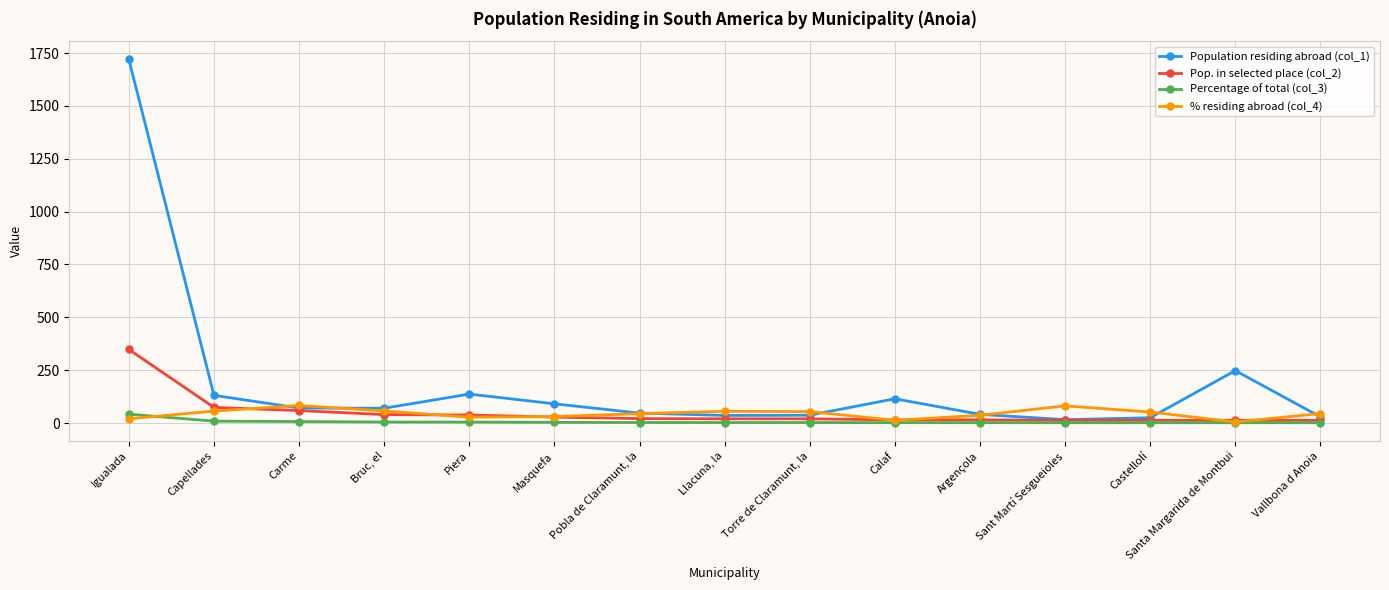

What is the difference between the Percentage of total (col_3) values at Igualada and Argençola?

40.2